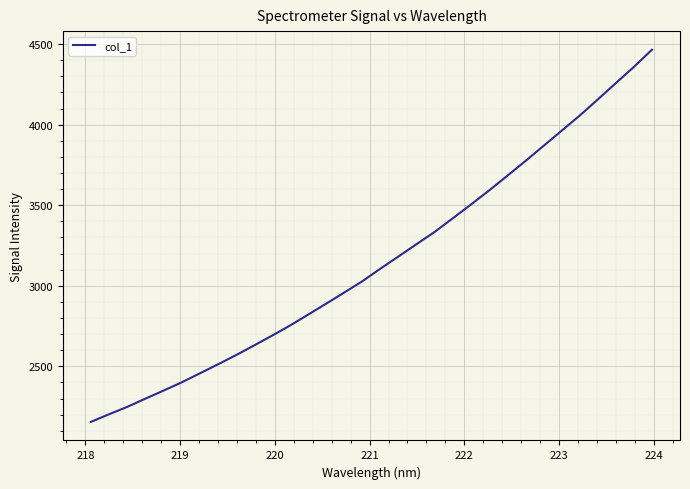

What is the difference between the maximum and minimum values?

2309.6